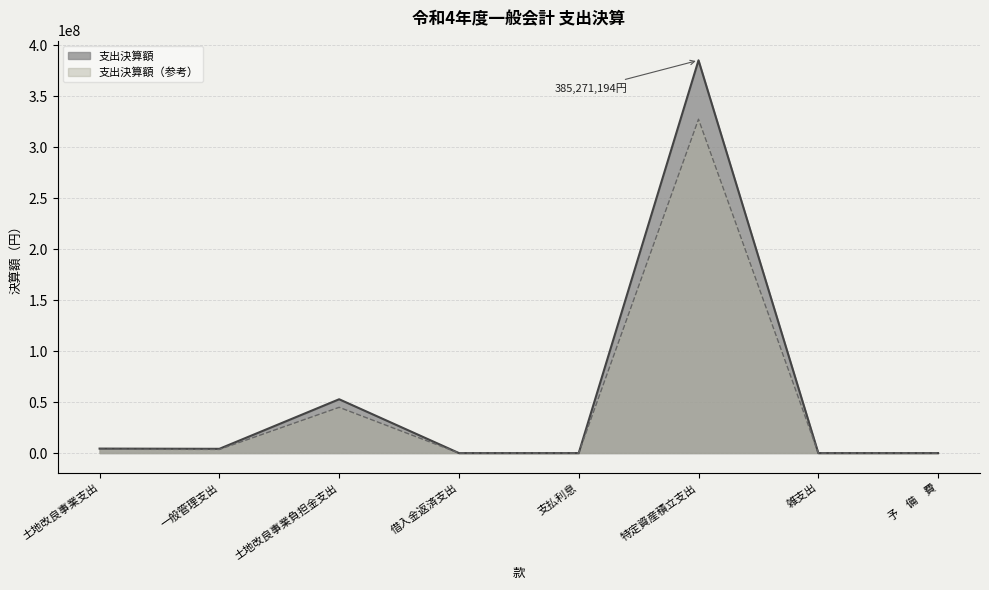

Approximately how many times larger is the value at 土地改良事業負担金支出 compared to 一般管理支出?

12.7